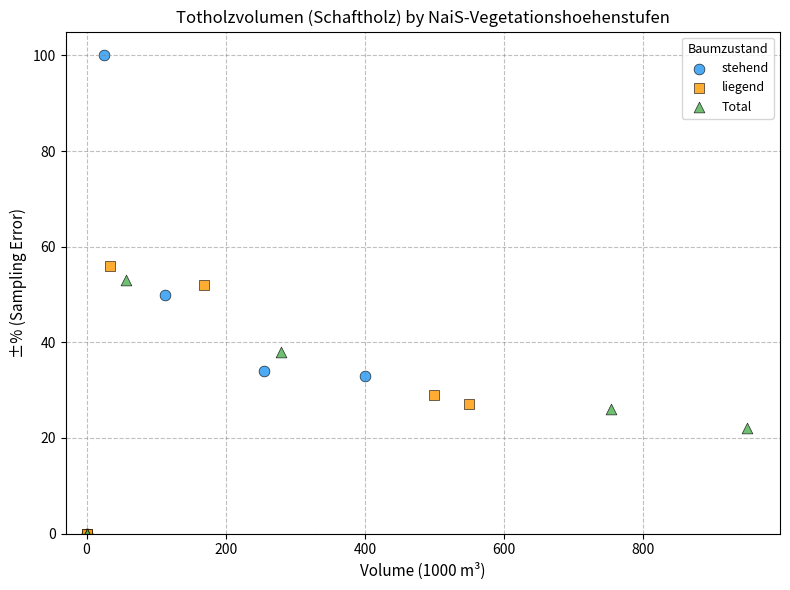

Which series contains the highest Y value?

stehend